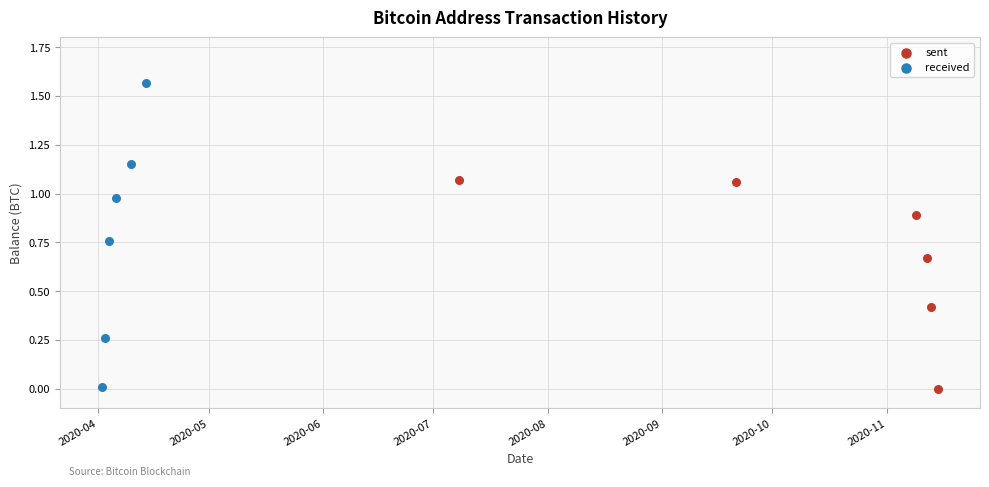

Which series reaches the maximum Y coordinate?

received